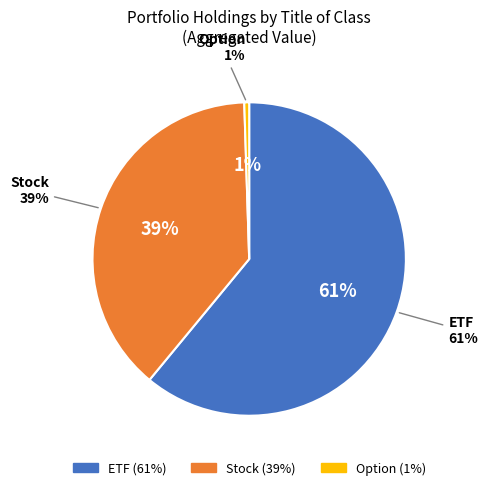

Does stock represent more than half of the total?

No